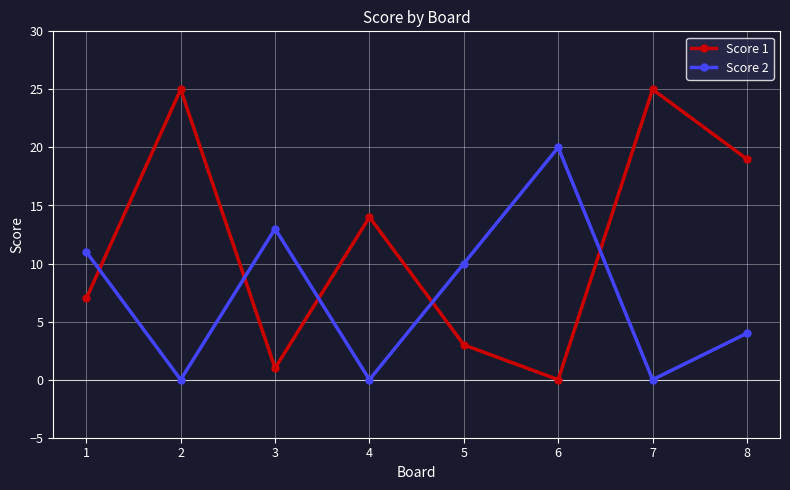

Reading right to left, list all the values displayed in this chart.

Score 1: 19	25	0	3	14	1	25	7
Score 2: 4	0	20	10	0	13	0	11